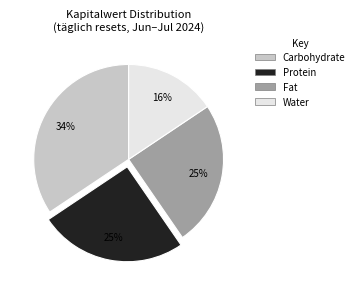

Is there a majority slice in this chart?

No